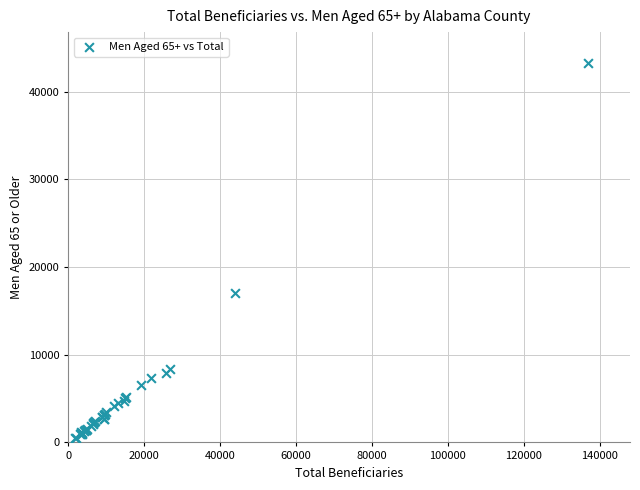

What Y value in the scatter plot is closest to 21918?

17033